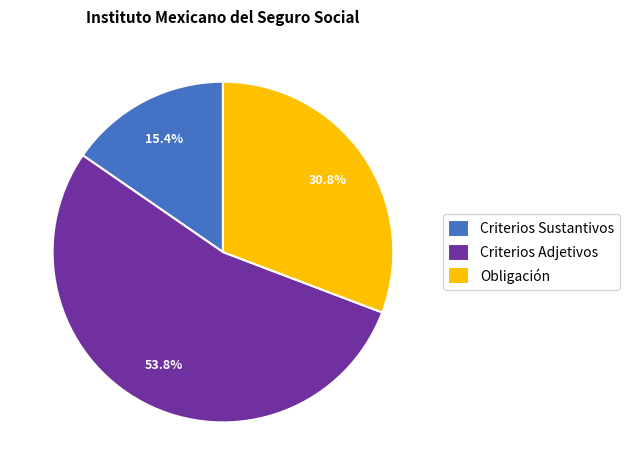

Between Criterios Sustantivos and Criterios Adjetivos, which is larger?

Criterios Adjetivos